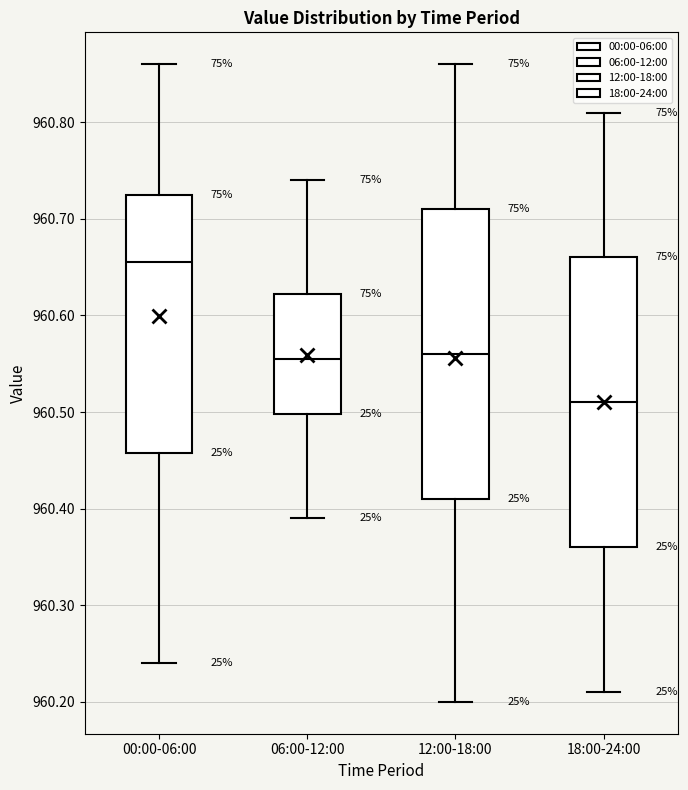

Reading left to right, transcribe this box plot: for each box, give where its median line is, the range the box spans, and where its two whiskers end, as read against the y-axis. The values are not printed on the chart, so give them approximately, as read against the axis.

00:00-06:00: median 960.66, box 960.46 to 960.73, whiskers 960.24 to 960.86
06:00-12:00: median 960.56, box 960.50 to 960.62, whiskers 960.39 to 960.74
12:00-18:00: median 960.56, box 960.41 to 960.71, whiskers 960.20 to 960.86
18:00-24:00: median 960.51, box 960.36 to 960.66, whiskers 960.21 to 960.81